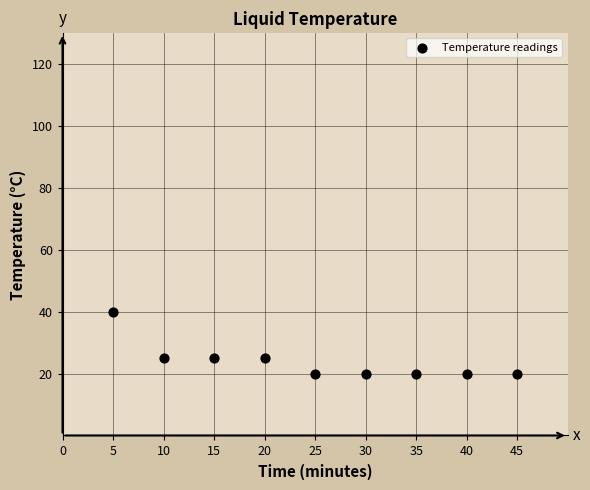

What is the range of Y values (max minus min)?

20